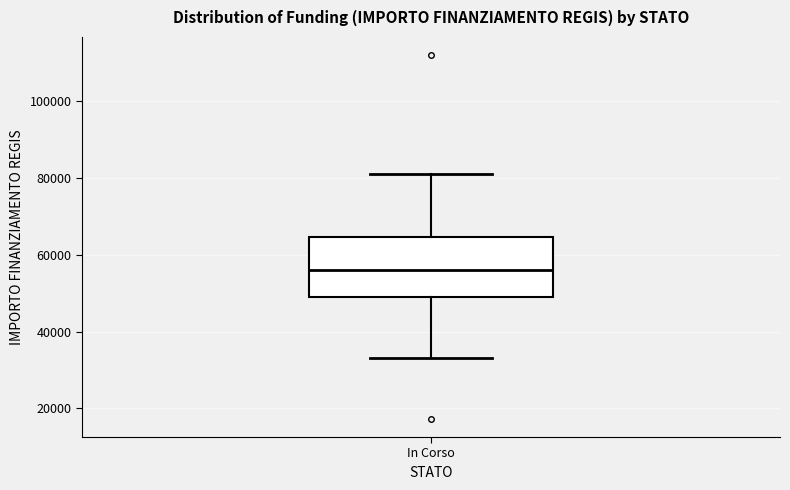

Transcribe this box plot: give where the median line is, the range the box spans, and where the two whiskers end, as read against the y-axis. The values are not printed on the chart, so give them approximately, as read against the axis.

median 56000, box 50000 to 64000, whiskers 32000 to 80000